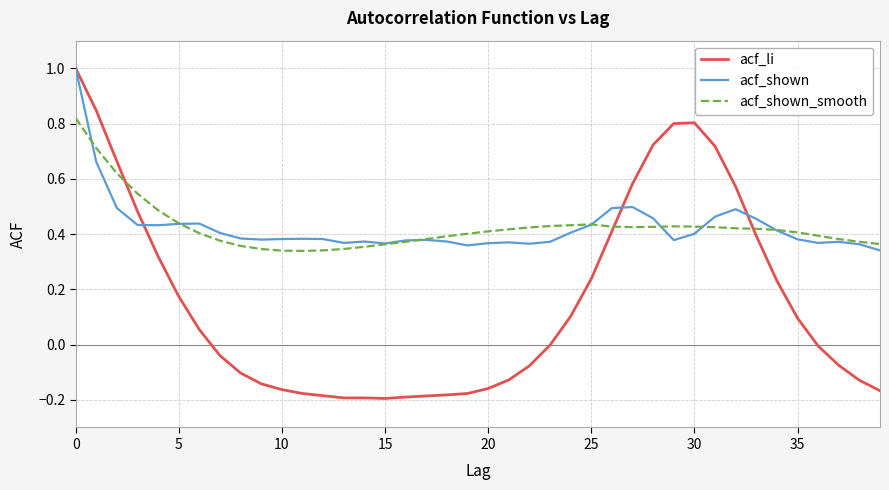

Which series has the widest spread of values?

acf_li